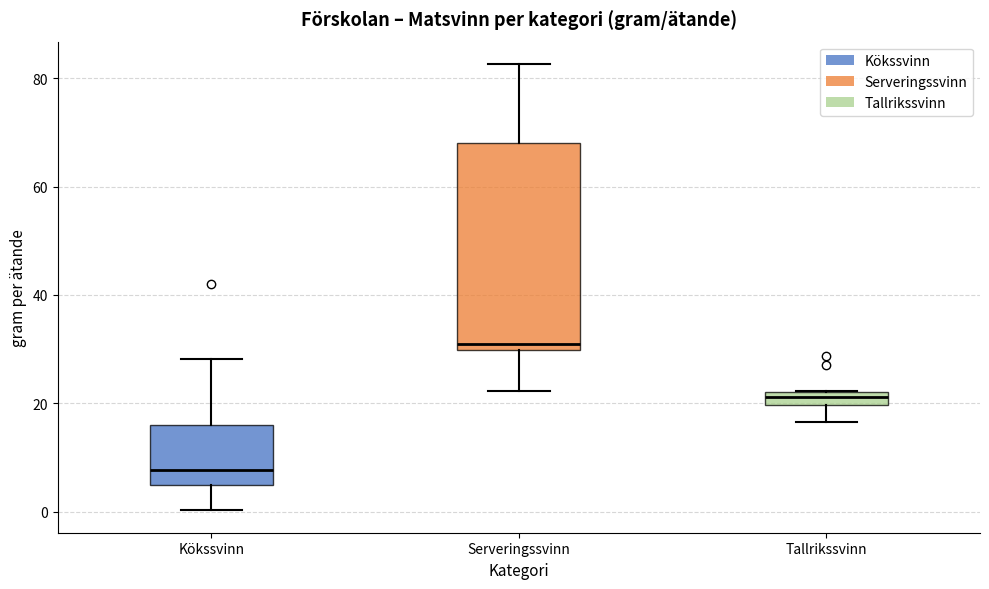

Which box has the highest median line?

Serveringssvinn